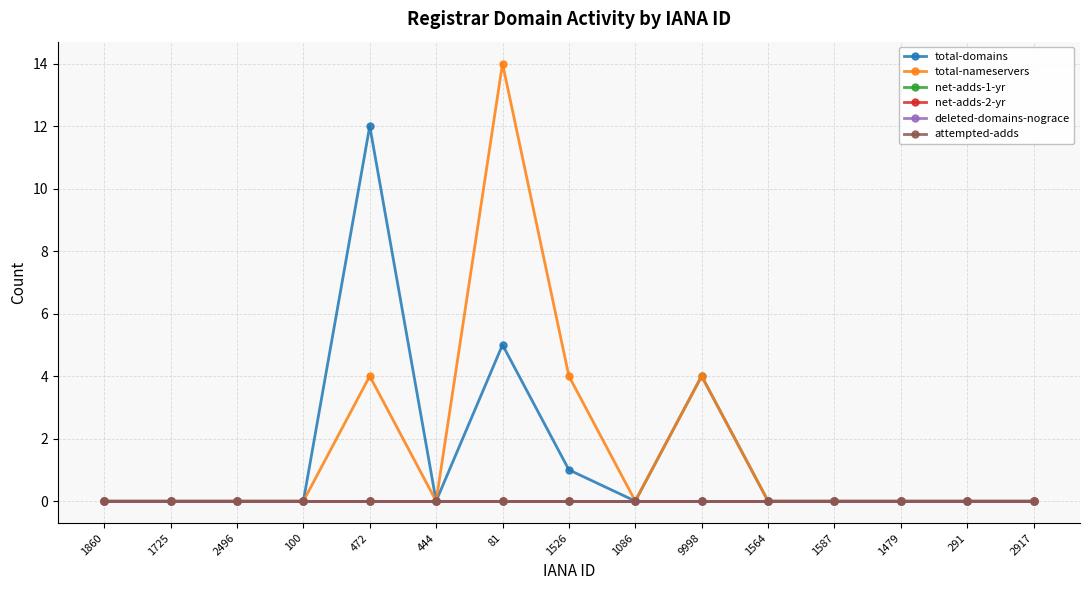

Which category has the highest value in the attempted-adds series?

1860